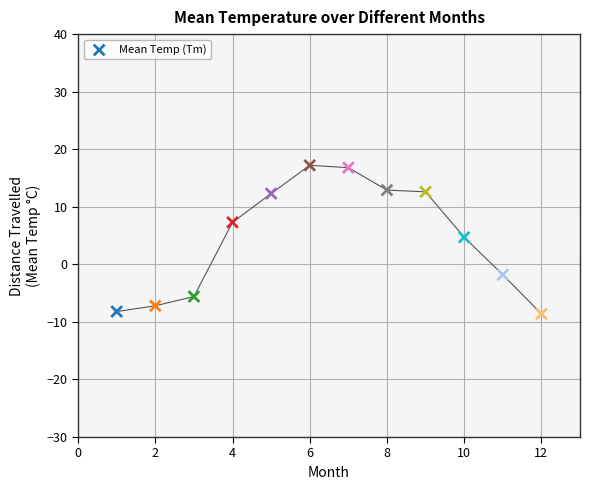

What Y value in the scatter plot is closest to 4?

4.7